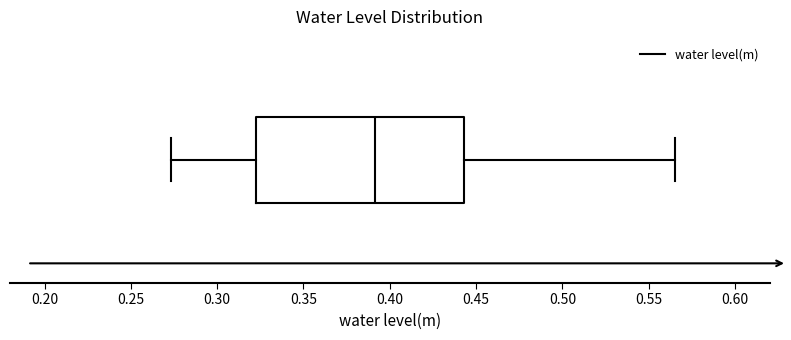

Where is the left edge of the box on the x-axis? The values are not printed on the chart, so give them approximately, as read against the axis.

0.325